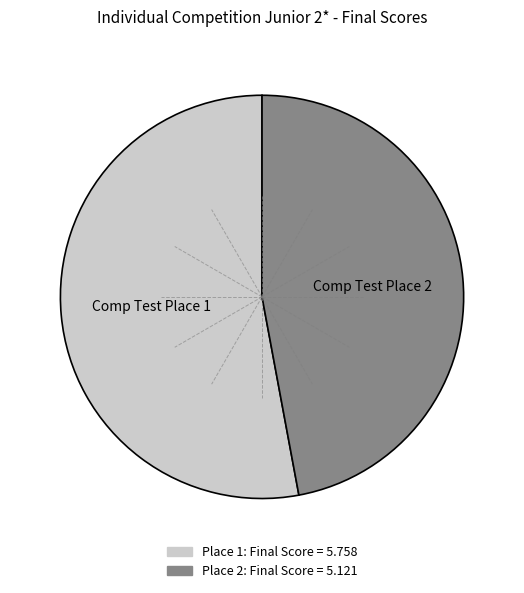

Does any single category account for the majority?

Yes